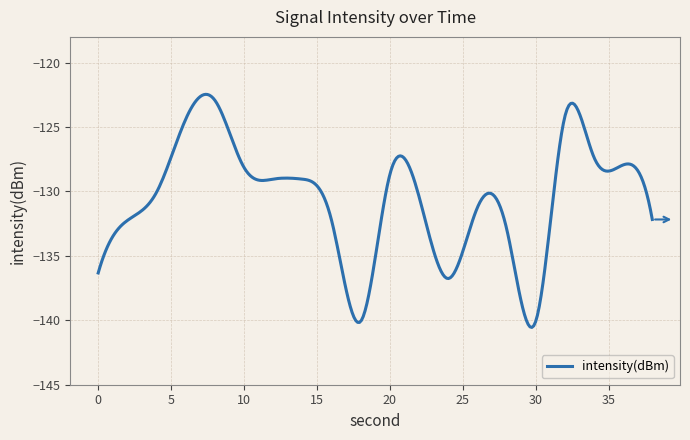

What is the difference between the maximum and minimum values?

18.1